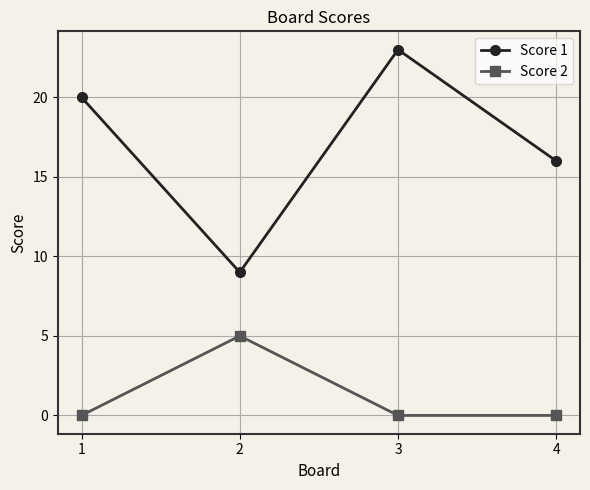

What are all the series names shown in the legend?

Score 1, Score 2